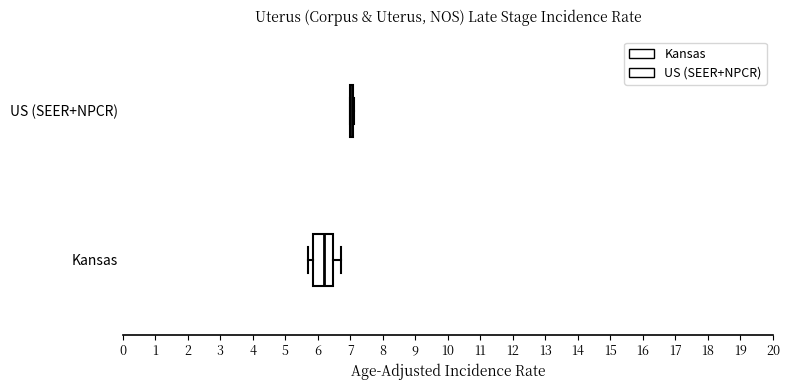

Reading bottom to top, read every box against the x-axis: the position of its median line, the range the box covers, and the ends of its whiskers. The values are not printed on the chart, so give them approximately, as read against the axis.

Kansas: median 6.2, box 5.9 to 6.5, whiskers 5.7 to 6.7
US (SEER+NPCR): box collapsed to a line at 7.1, whiskers 7.0 to 7.1